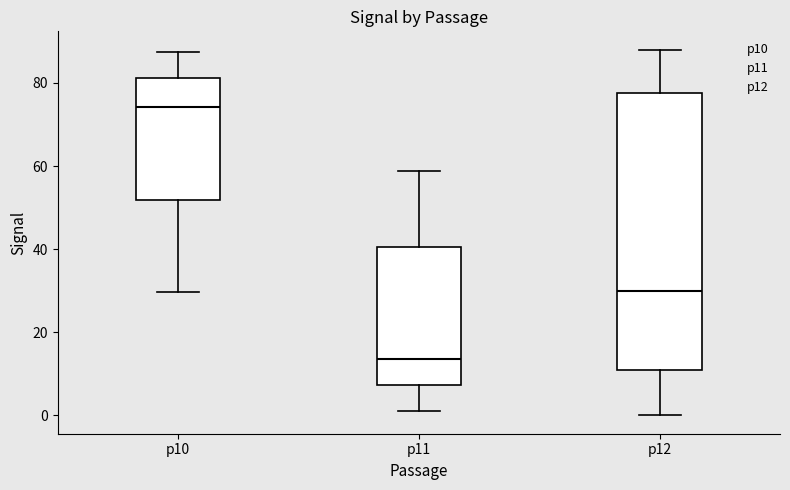

Which box is the tallest, from its lower edge to its upper edge?

p12